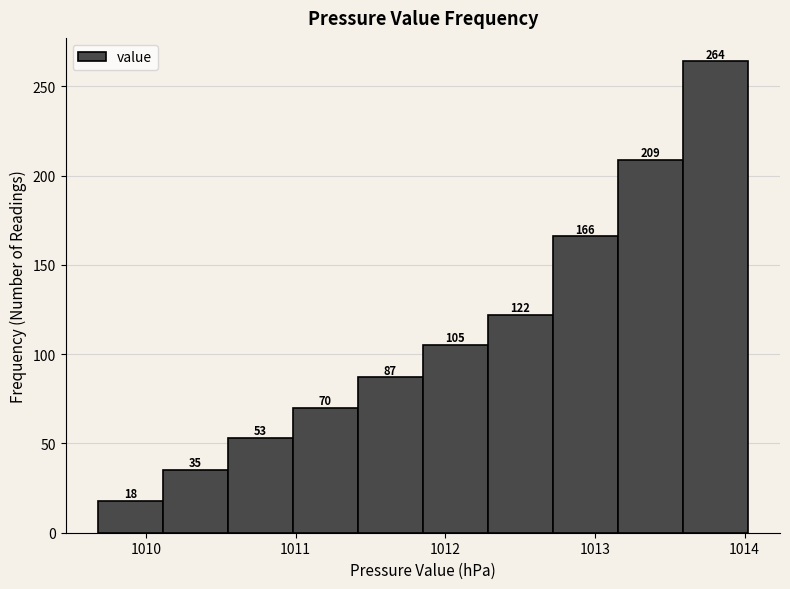

Reading left to right, transcribe this chart: for each bar, give the range it covers on the x-axis and its height. The bar edges are not printed on the chart, so give them approximately, as read against the axis.

1009.7 to 1010.1: 18
1010.1 to 1010.5: 35
1010.5 to 1011.0: 53
1011.0 to 1011.4: 70
1011.4 to 1011.9: 87
1011.9 to 1012.3: 105
1012.3 to 1012.7: 122
1012.7 to 1013.2: 166
1013.2 to 1013.6: 209
1013.6 to 1014.0: 264